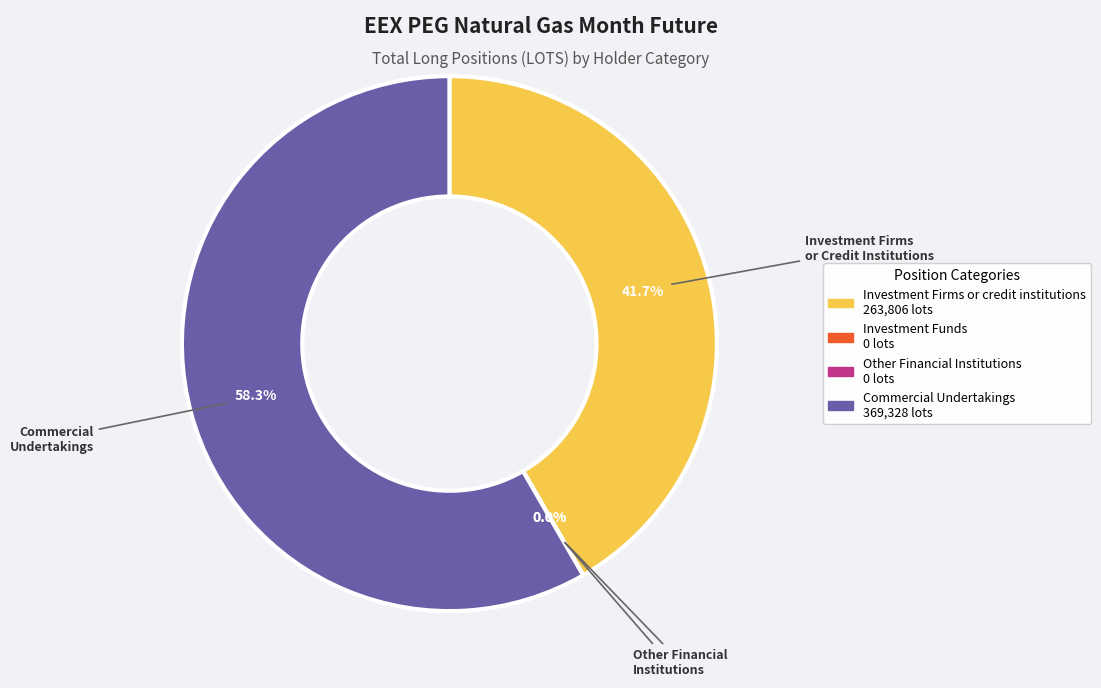

Combined, what portion of the pie is Investment Firms or credit institutions and Other Financial Institutions?

41.7%